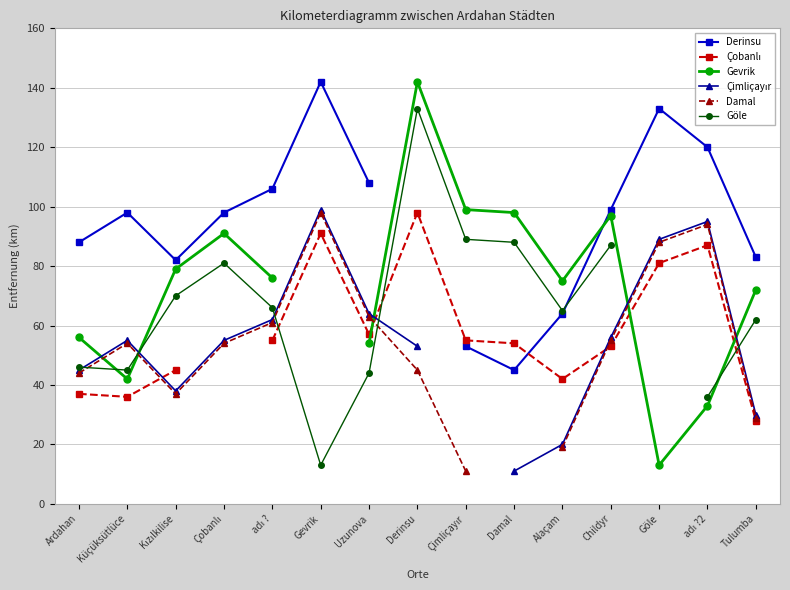

How many positive values does the Çobanlı series have?

14